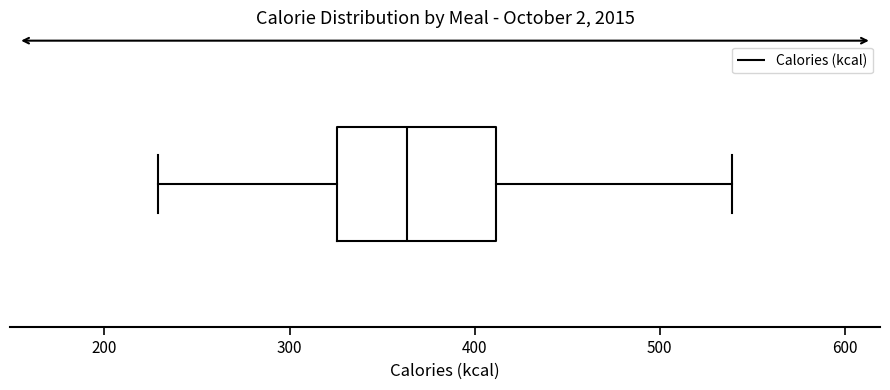

Where is the right edge of the box on the x-axis? The values are not printed on the chart, so give them approximately, as read against the axis.

410